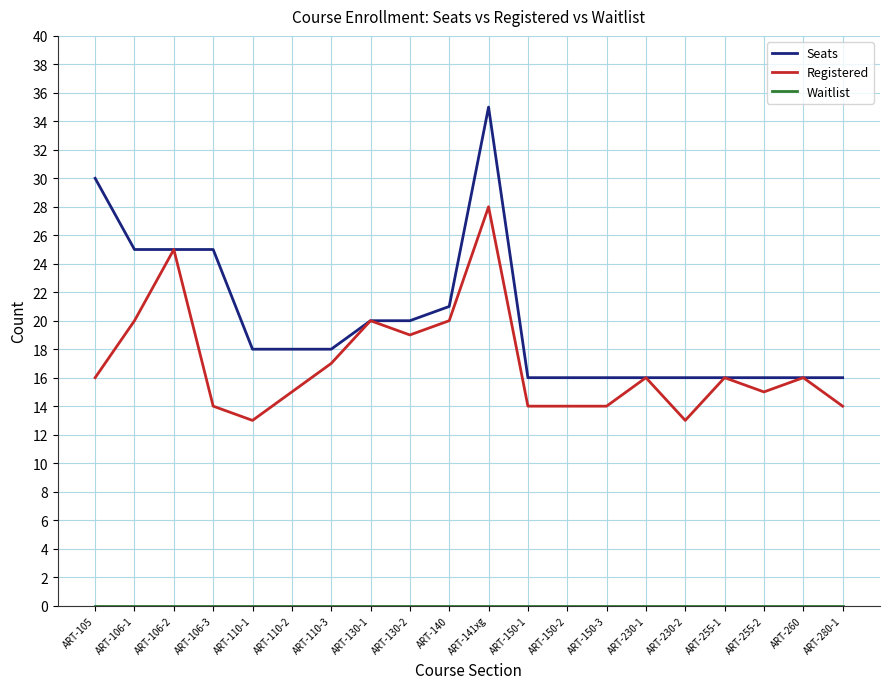

Which series has the largest range (max minus min)?

Seats